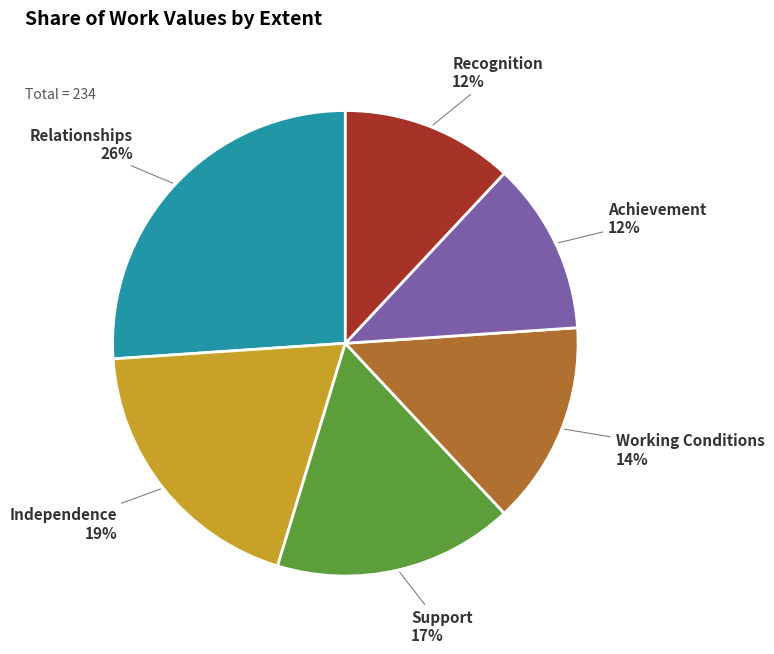

To the nearest percent, what is the difference between the largest and smallest slice percentages?

14%